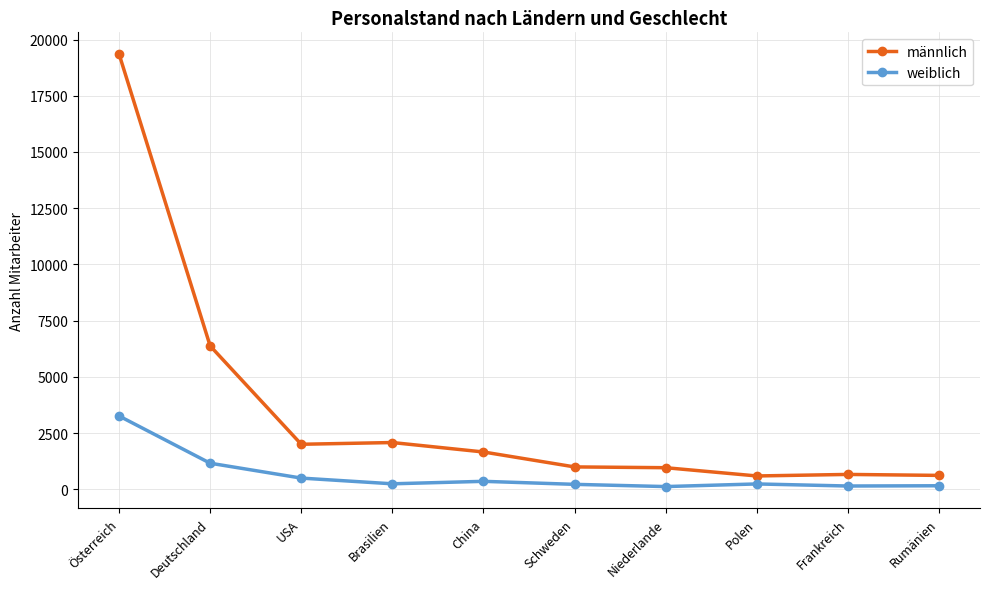

True or false: männlich has more than 0 interior local peaks.

True